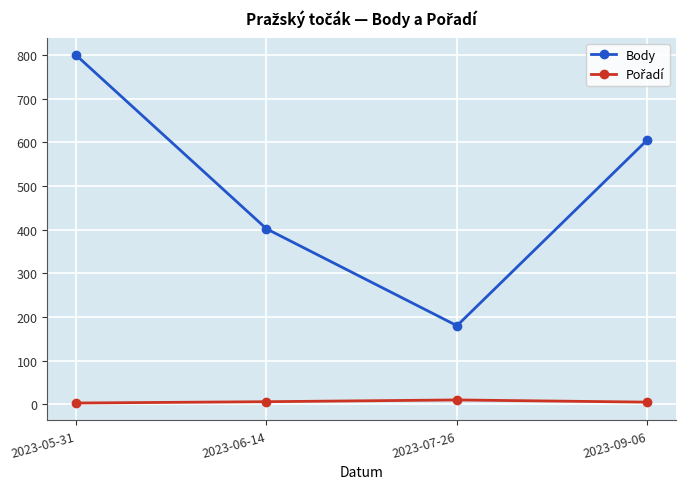

Count the number of categories in the chart.

4